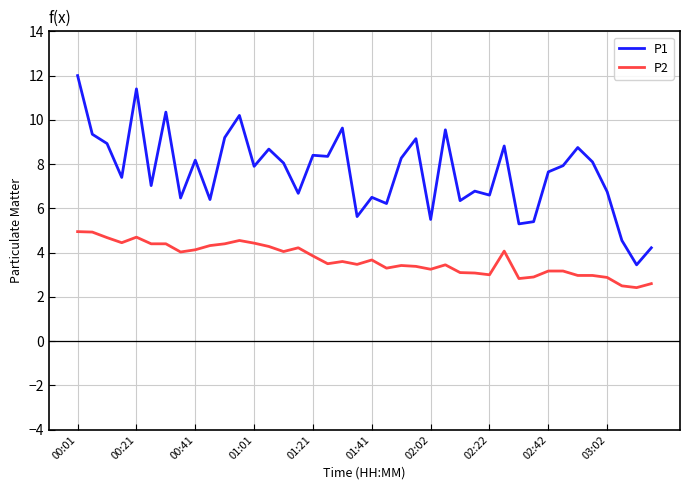

Rank the series by their maximum value, from lowest to highest.

P2, P1